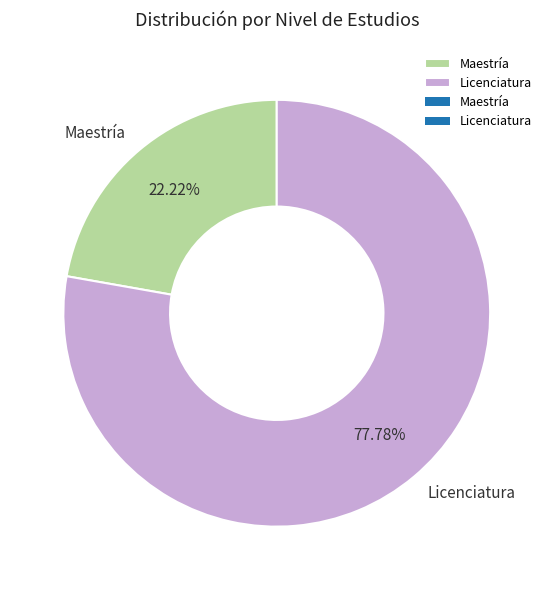

Approximately how many times larger is the value at Licenciatura compared to Maestría?

3.5